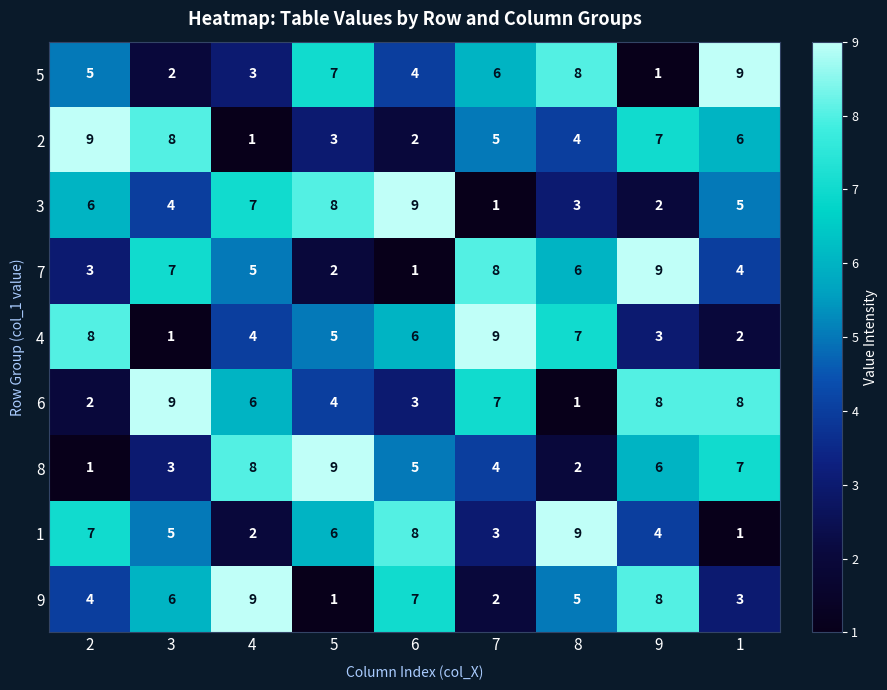

Is it true that 3 equals 2 at 8?

False